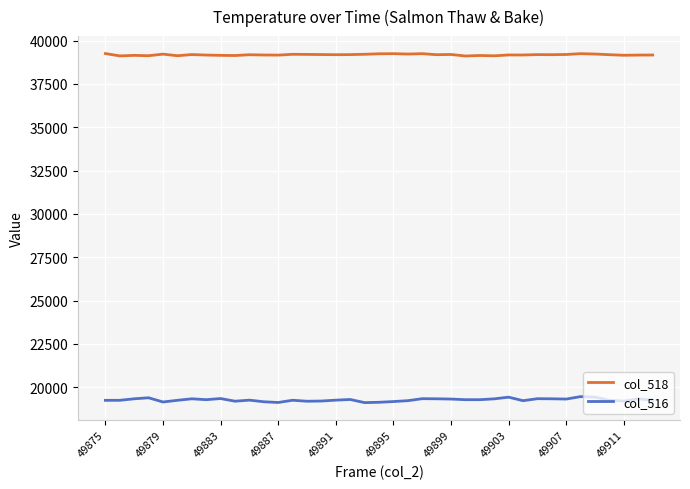

What is the minimum value for col_516?

19108